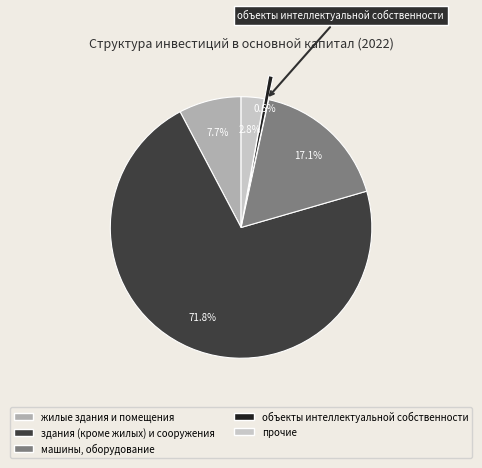

Is it true that объекты интеллектуальной собственности is 1% of the pie?

True